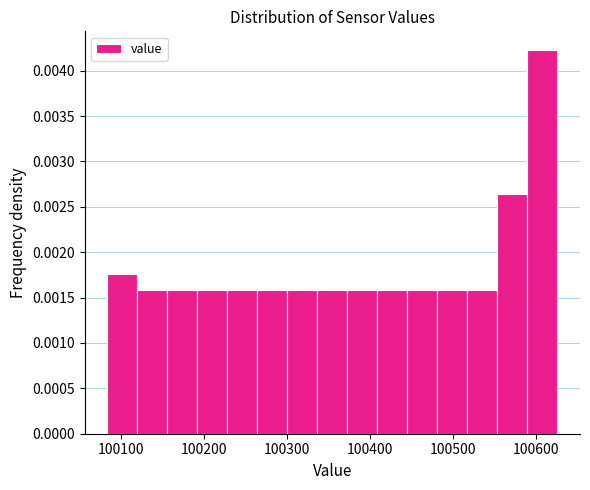

Around what value on the x-axis is the tallest bar? Give the approximate position of its centre, as read against the axis.

100610